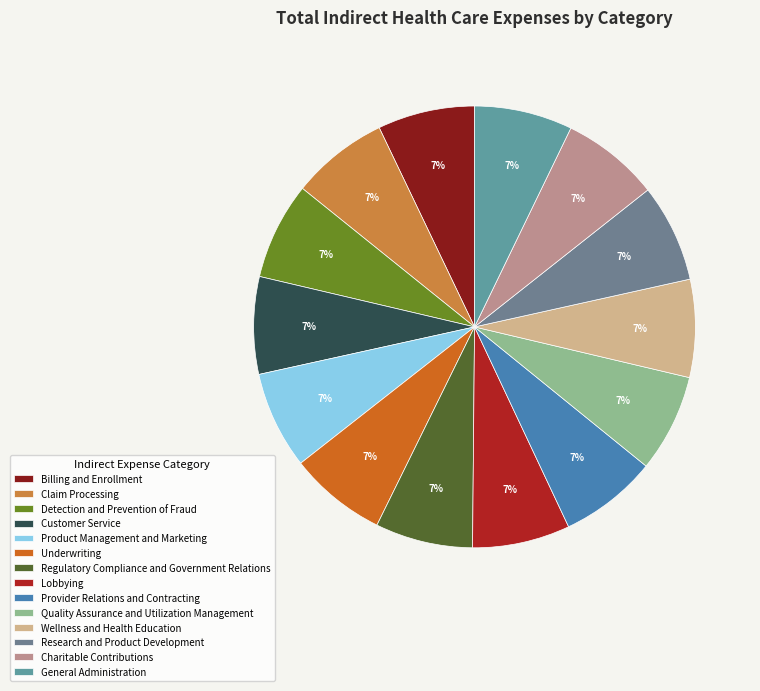

Does Provider Relations and Contracting represent more than half of the total?

No